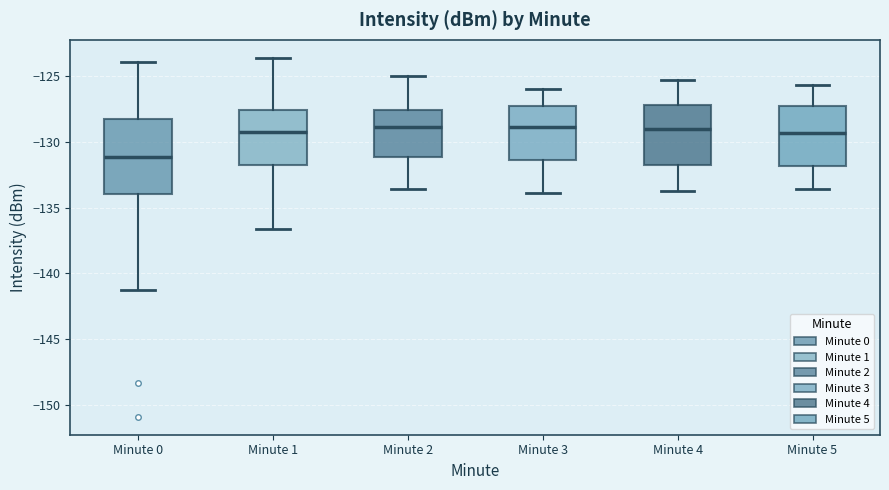

Which box is the tallest, from its lower edge to its upper edge?

Minute 0